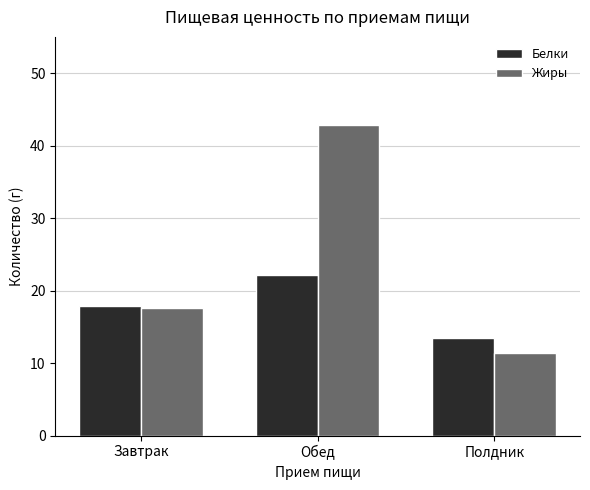

What is the value of the Белки bar at the 2nd from the left?

22.2